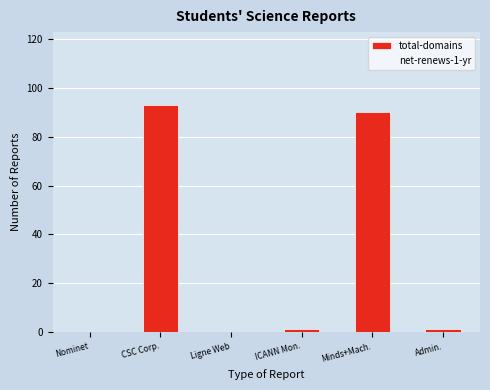

Between CSC Corp. and ICANN Mon., which is larger?

CSC Corp.